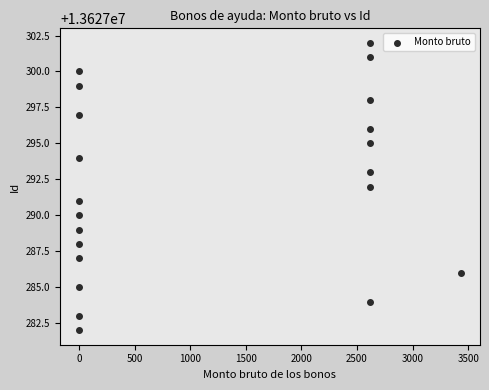

What is the range of X values (max minus min)?

3431